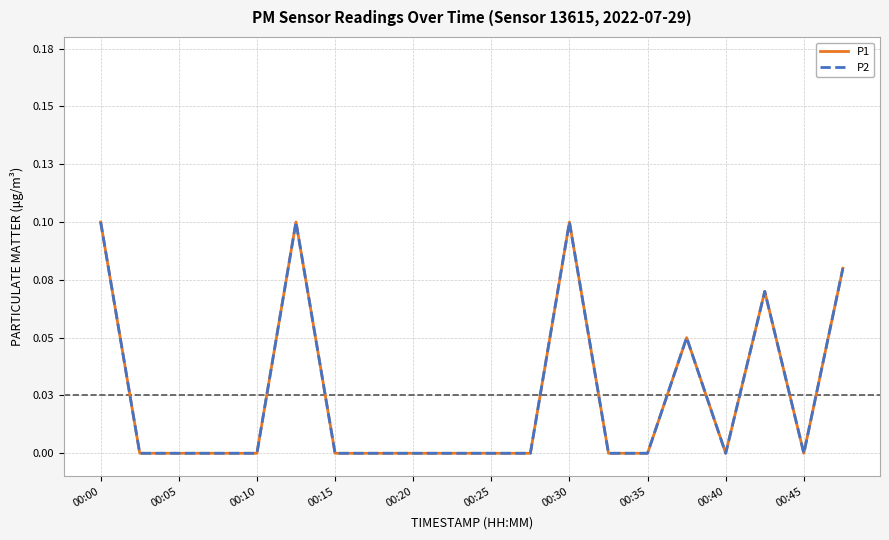

Does the chart have visible grid lines?

Yes